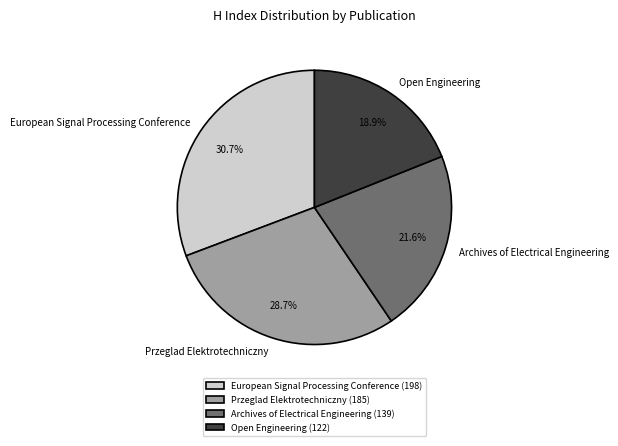

To the nearest percent, what portion does Przeglad Elektrotechniczny represent?

29%